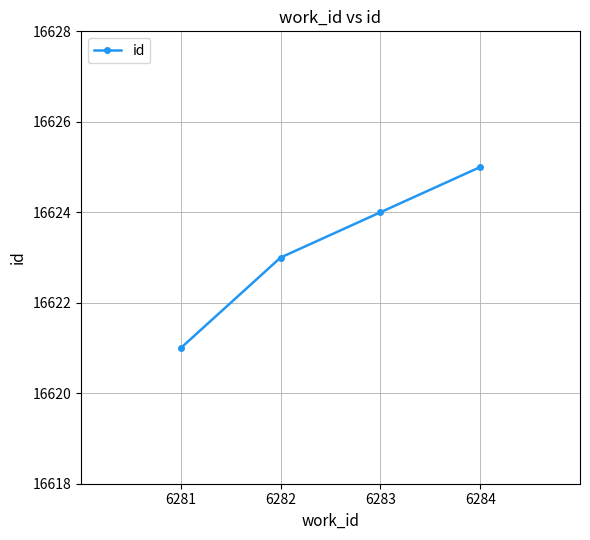

Reading right to left, extract all data points from this chart.

6284=16625	6283=16624	6282=16623	6281=16621